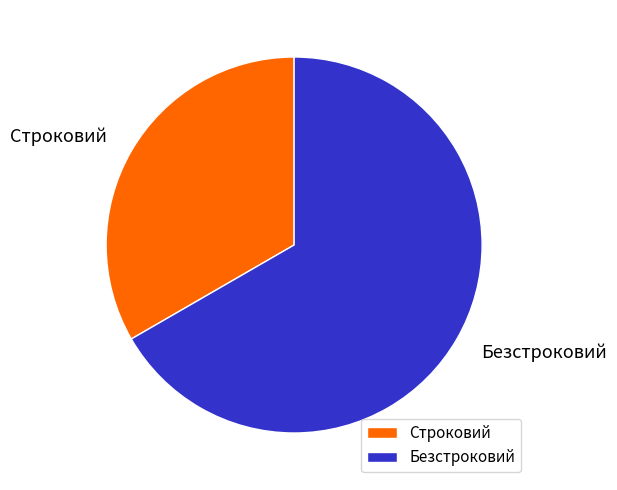

How many segments does this pie chart have?

2